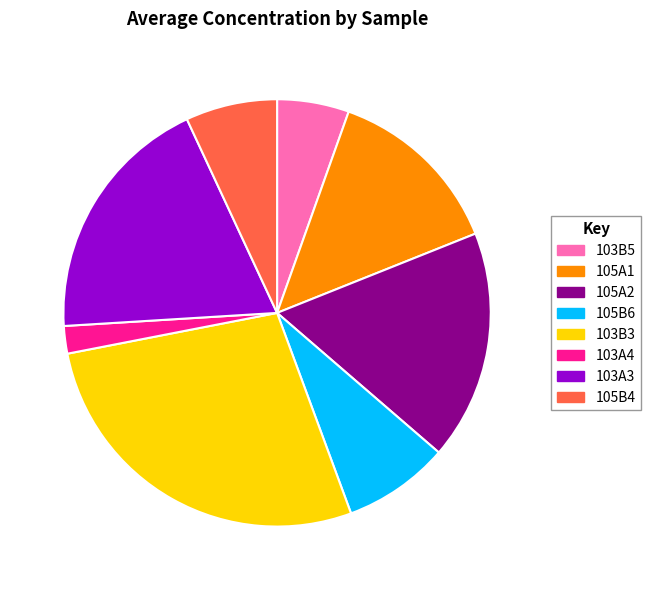

How many segments does this pie chart have?

8